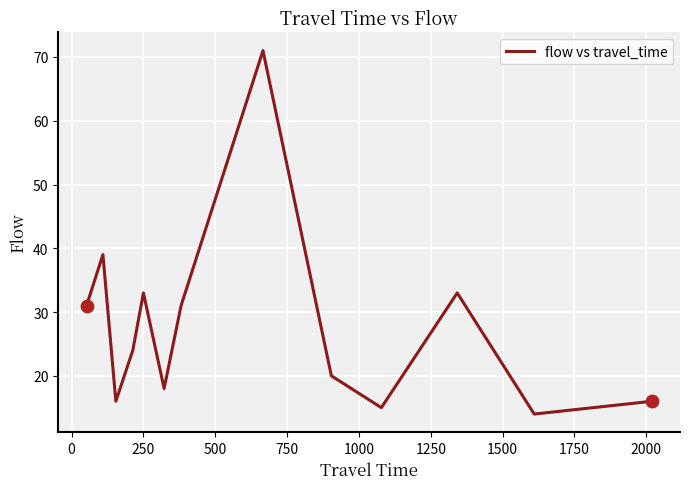

What is the minimum value shown in the chart?

14